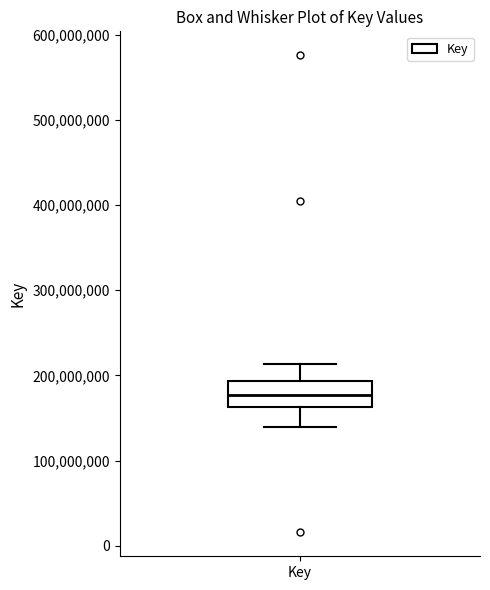

Where is the upper edge of the box for Key on the y-axis? The values are not printed on the chart, so give them approximately, as read against the axis.

190000000